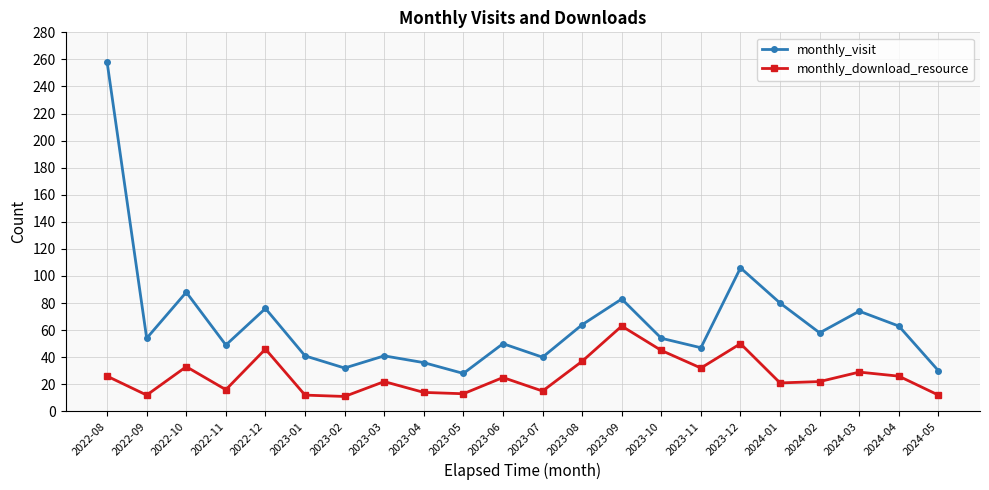

True or false: monthly_visit and monthly_download_resource cross at least once.

False